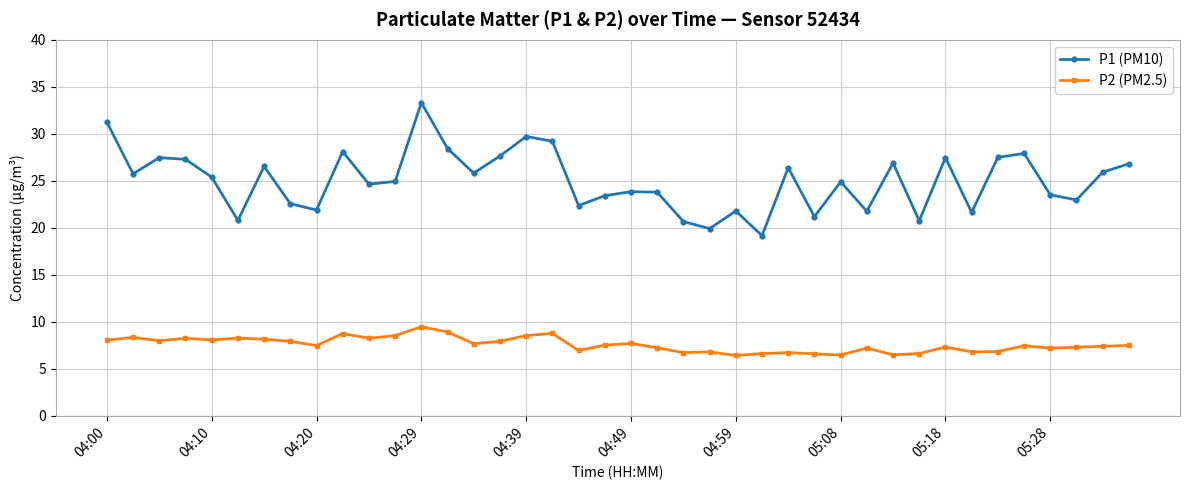

Which series has the largest range (max minus min)?

P1 (PM10)